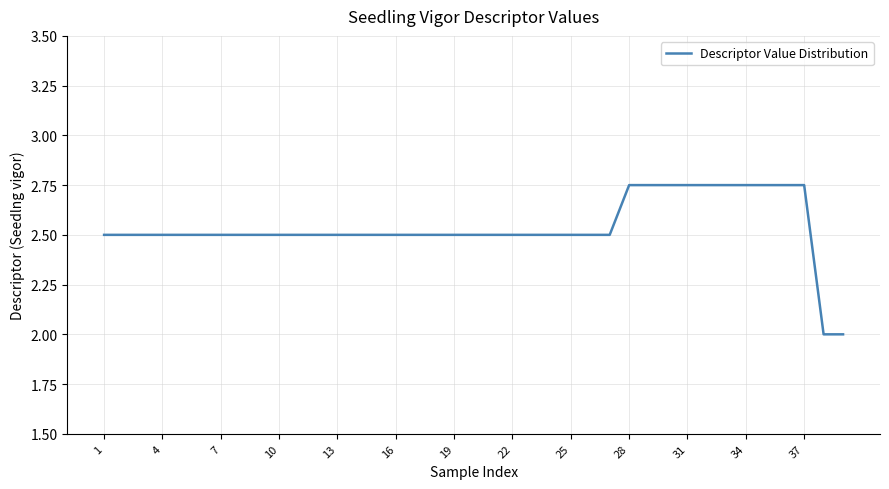

Reading left to right, extract all data points from this chart.

2.5	2.5	2.5	2.5	2.5	2.5	2.5	2.5	2.5	2.5	2.5	2.5	2.5	2.5	2.5	2.5	2.5	2.5	2.5	2.5	2.5	2.5	2.5	2.5	2.5	2.5	2.5	2.8	2.8	2.8	2.8	2.8	2.8	2.8	2.8	2.8	2.8	2.0	2.0